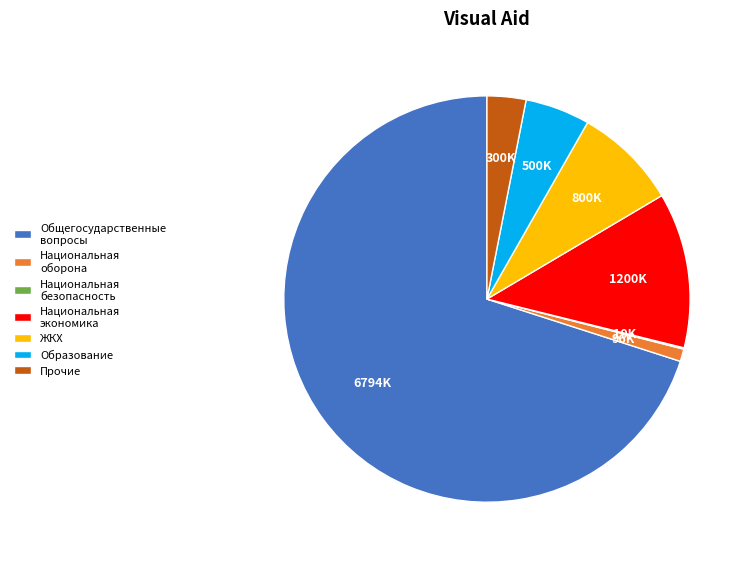

Combined, do Прочие and Общегосударственные вопросы account for over 50%?

Yes